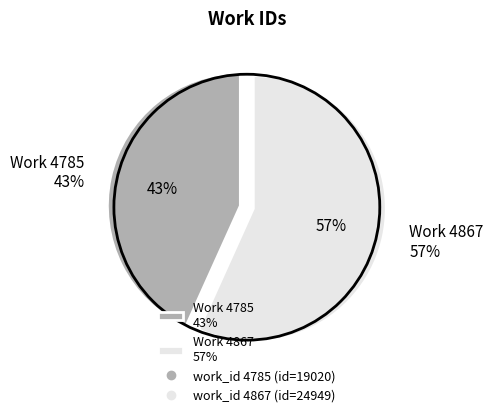

What is the ratio of the value at 4785 to the value at 4867?

0.8